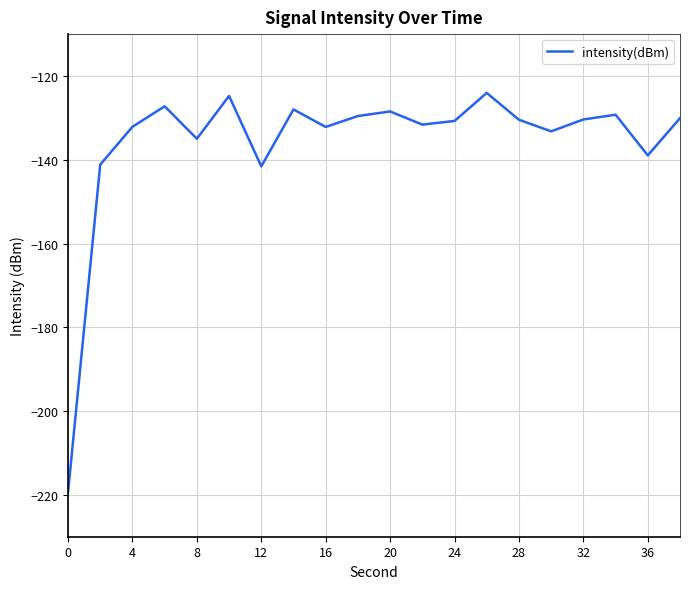

What is the difference between the maximum and minimum values?

95.4